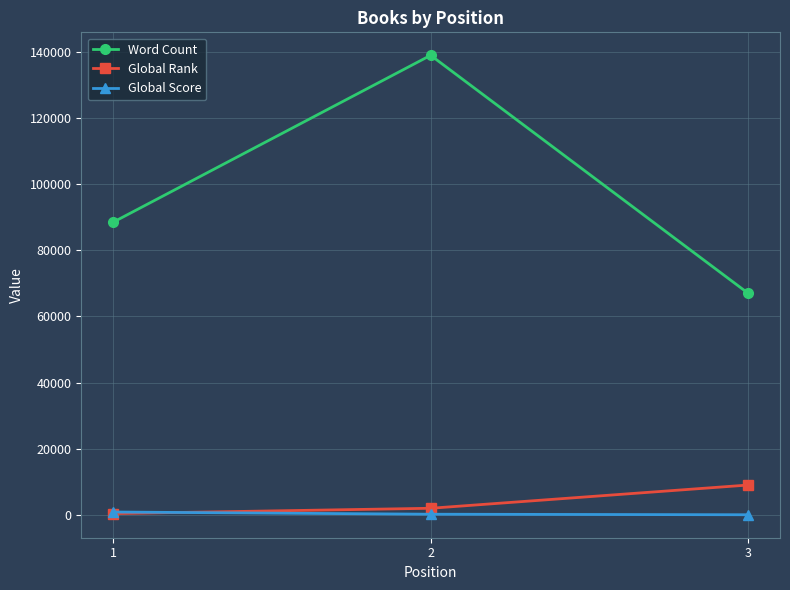

Between 1 and 2, which series saw the biggest shift?

Word Count